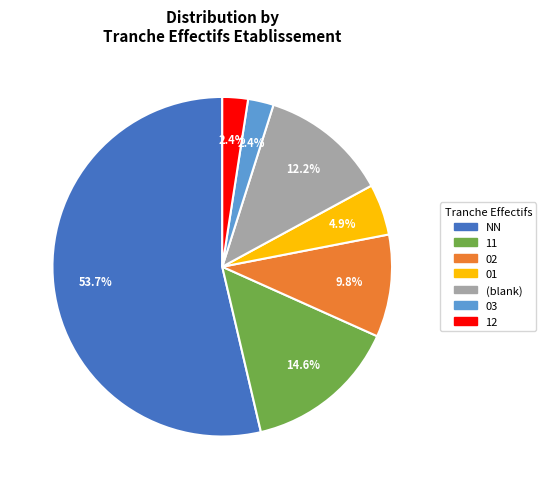

Approximately how many times larger is the value at 11 compared to 01?

3.0